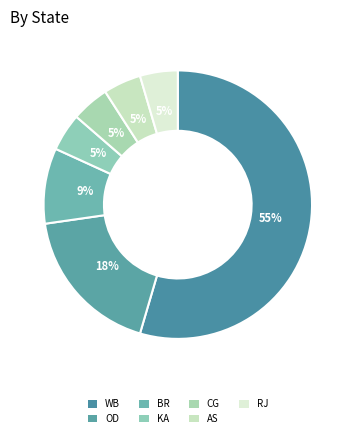

The OD slice represents 29% of the pie. True or false?

False